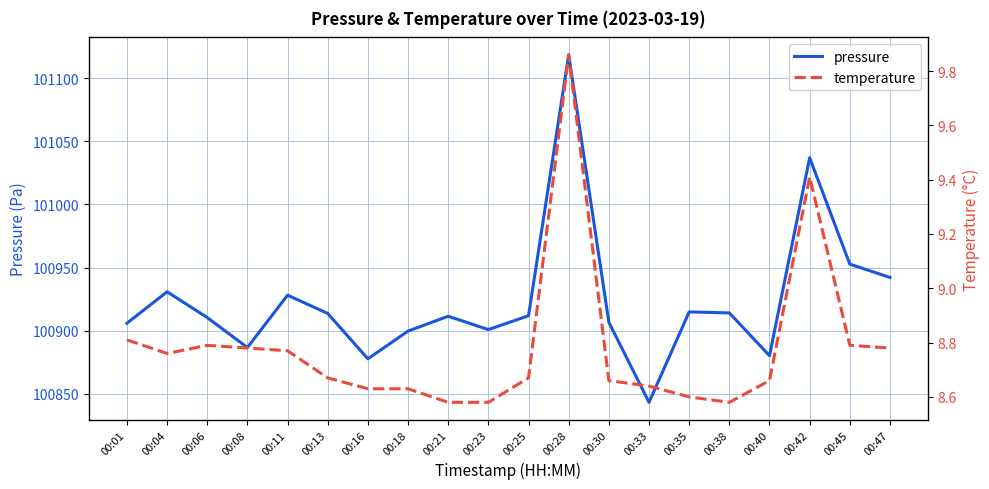

Rank the categories by pressure value from highest to lowest.

00:28, 00:42, 00:45, 00:47, 00:04, 00:11, 00:35, 00:38, 00:13, 00:25, 00:21, 00:06, 00:30, 00:01, 00:23, 00:18, 00:08, 00:40, 00:16, 00:33